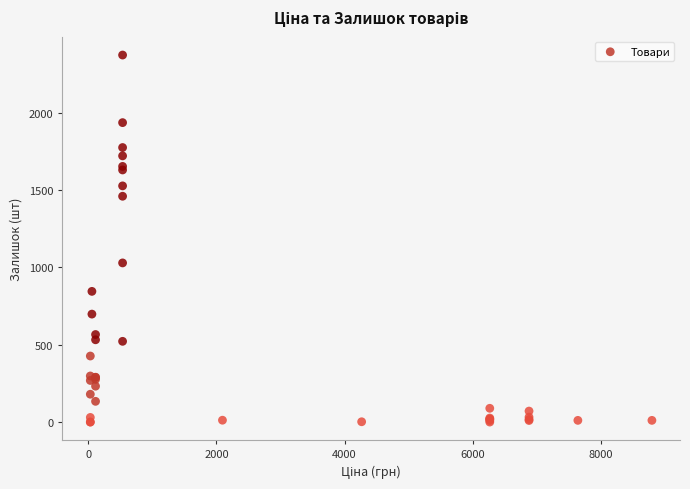

What Y value in the scatter plot is closest to 1186?

1029